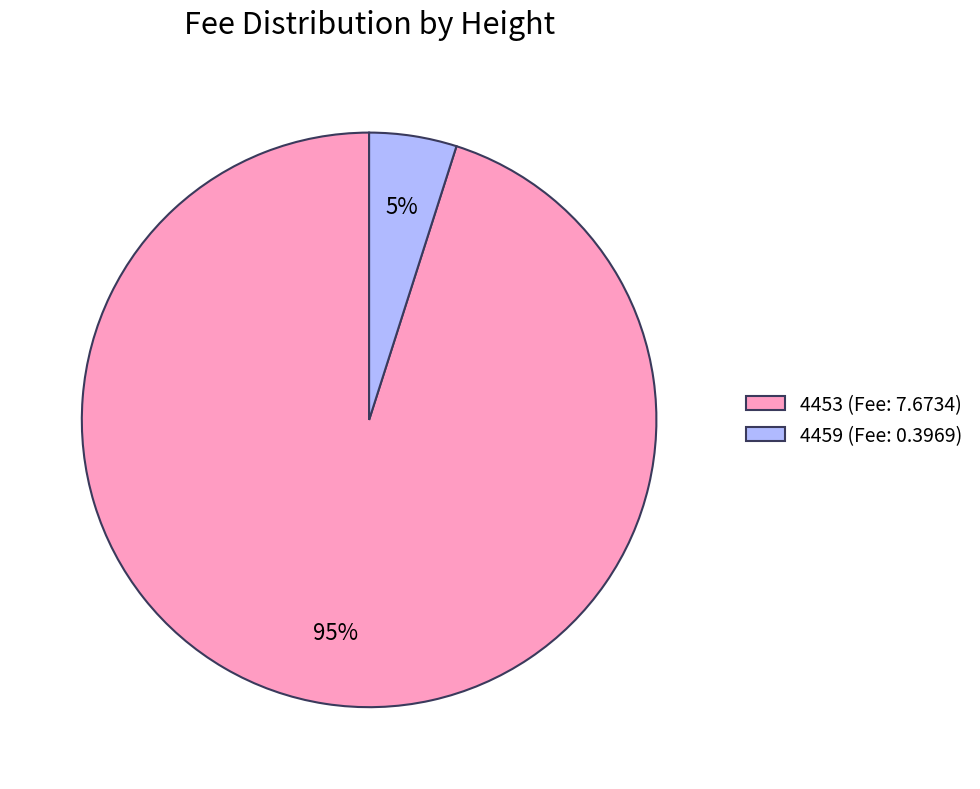

Which category accounts for the majority?

4453